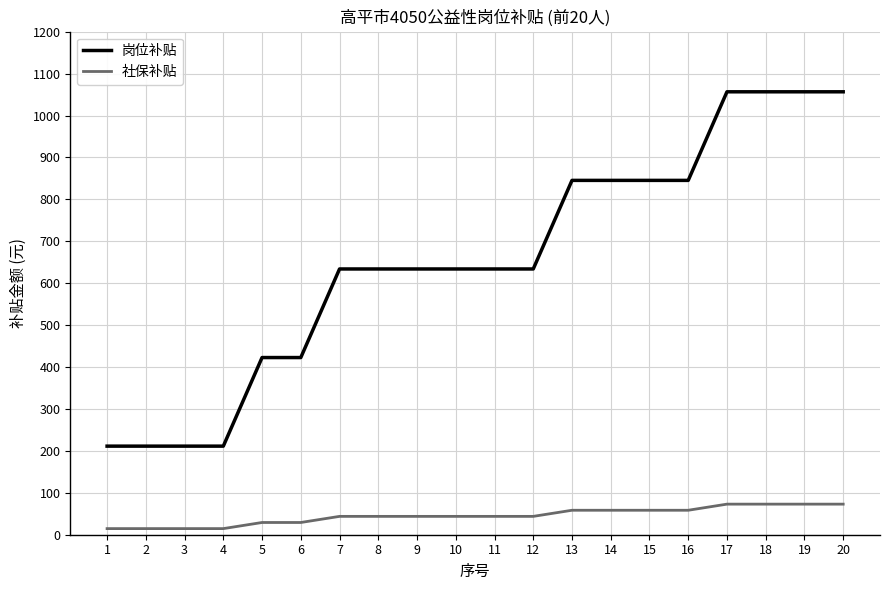

Does the chart display data point markers on the line(s)?

No